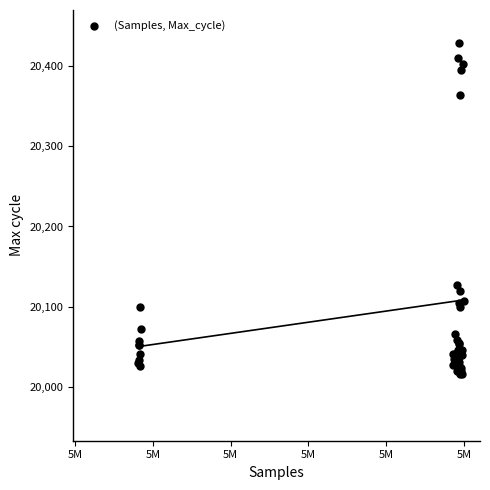

What Y value in the scatter plot is closest to 20222?

20127